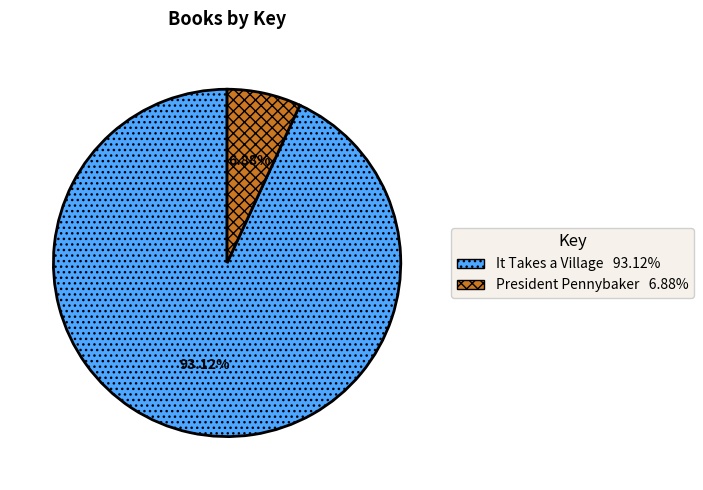

To the nearest percent, what portion does President Pennybaker represent?

7%